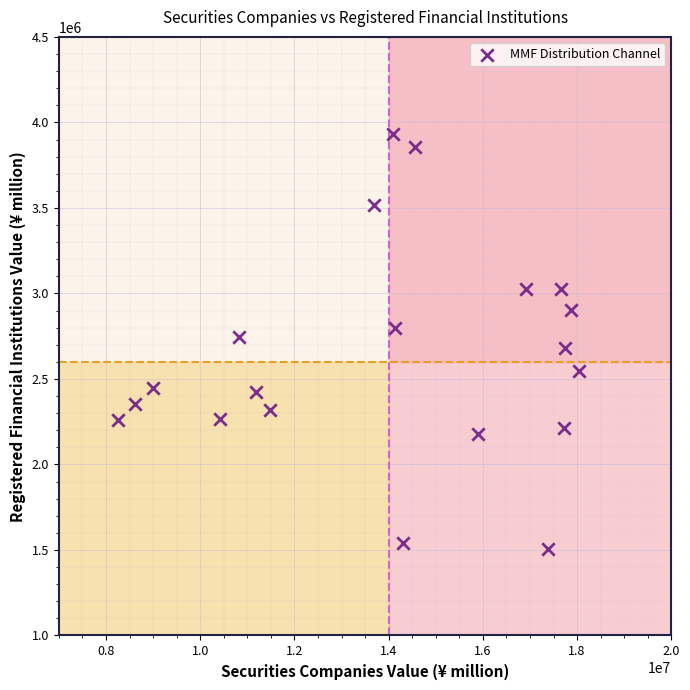

What is the range of X values (max minus min)?

9785340